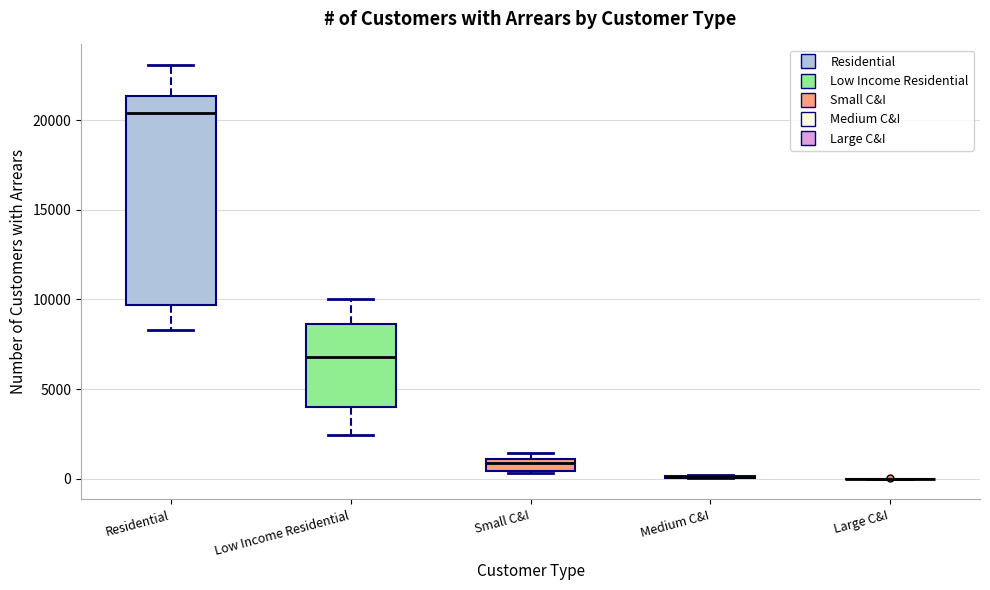

Which box is the tallest, from its lower edge to its upper edge?

Residential